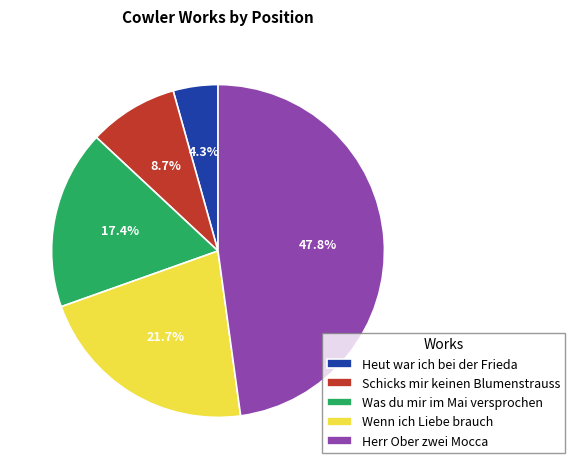

Is there any slice that represents more than half of the pie?

No